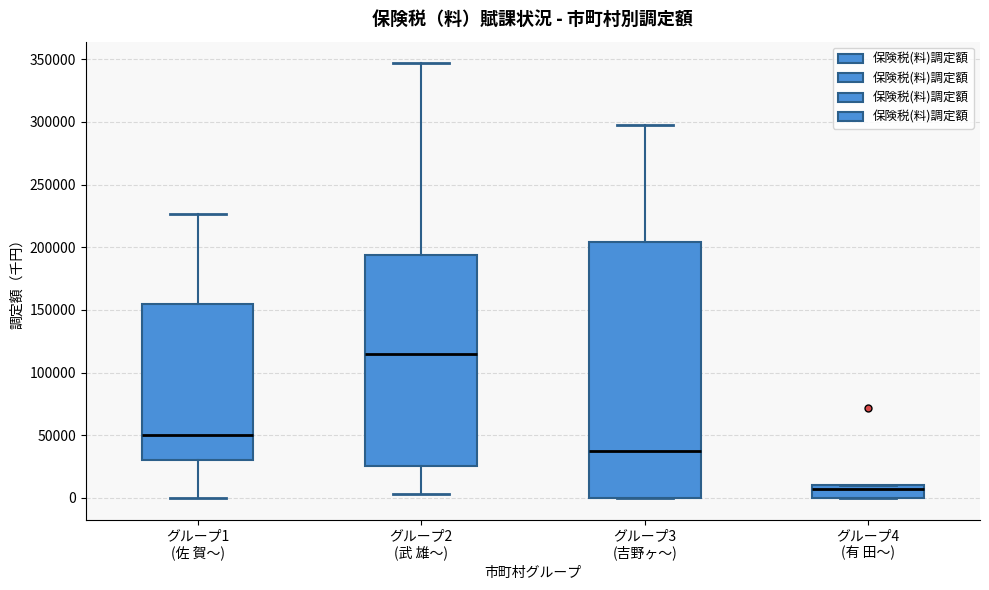

Reading left to right, transcribe this box plot: for each box, give where its median line is, the range the box spans, and where its two whiskers end, as read against the y-axis. The values are not printed on the chart, so give them approximately, as read against the axis.

グループ1 (佐 賀〜): median 50000, box 30000 to 155000, whiskers 0 to 225000
グループ2 (武 雄〜): median 115000, box 25000 to 195000, whiskers 5000 to 345000
グループ3 (吉野ヶ〜): median 40000, box 0 to 205000, whiskers 0 to 300000
グループ4 (有 田〜): median 5000, box 0 to 10000, whiskers 0 to 10000